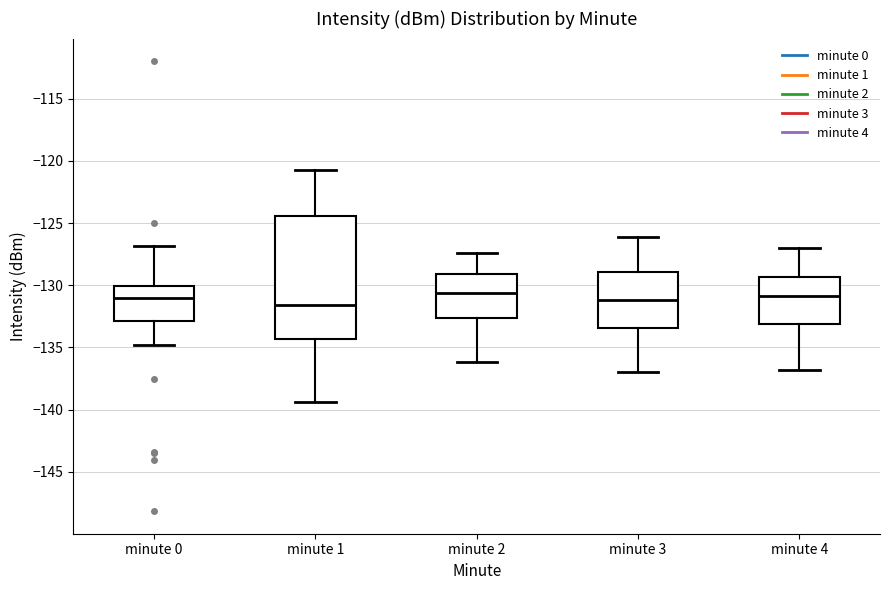

Where does the upper whisker of the box for minute 0 end on the y-axis? The values are not printed on the chart, so give them approximately, as read against the axis.

-127.0